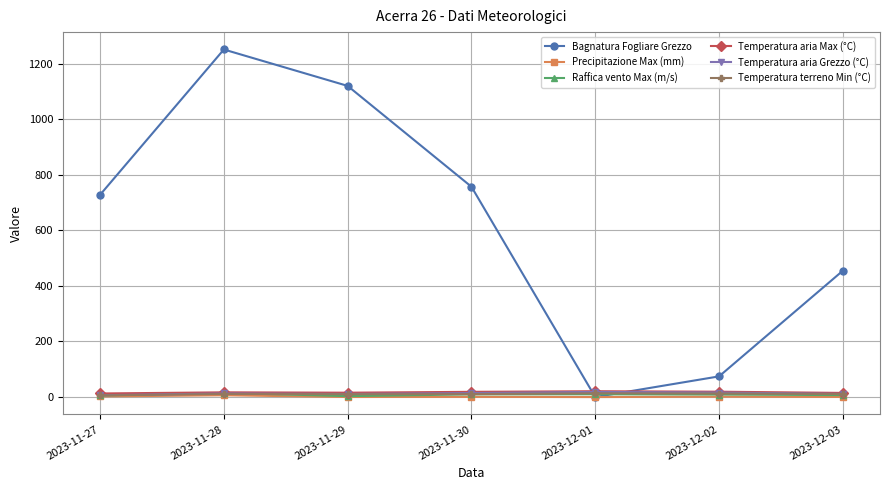

Between 2023-11-30 and 2023-12-01, which series saw the biggest shift?

Bagnatura Fogliare Grezzo